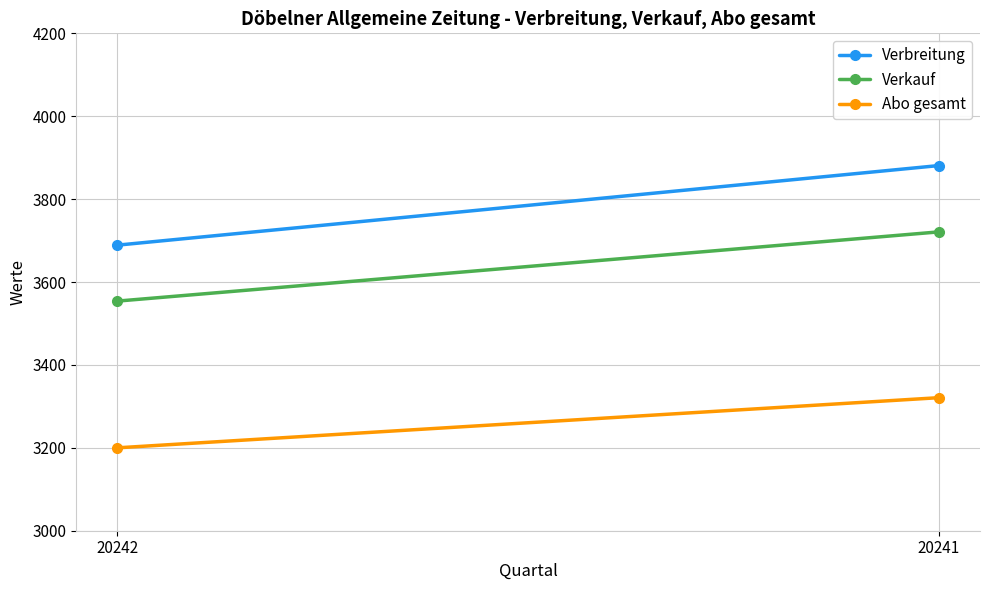

List the series in order of their peak value, lowest first.

Abo gesamt, Verkauf, Verbreitung